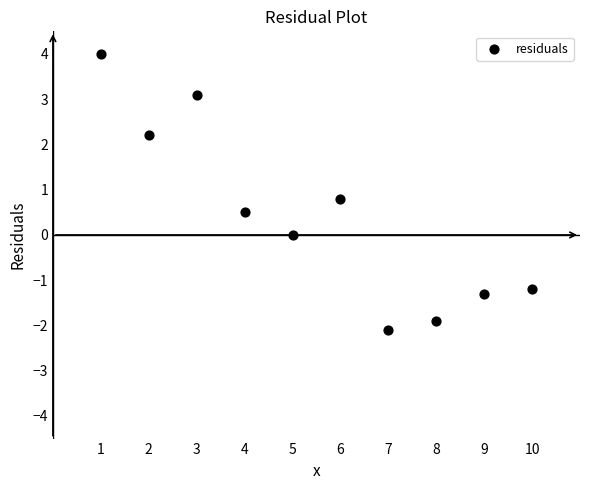

What is the range of X values (max minus min)?

9.0